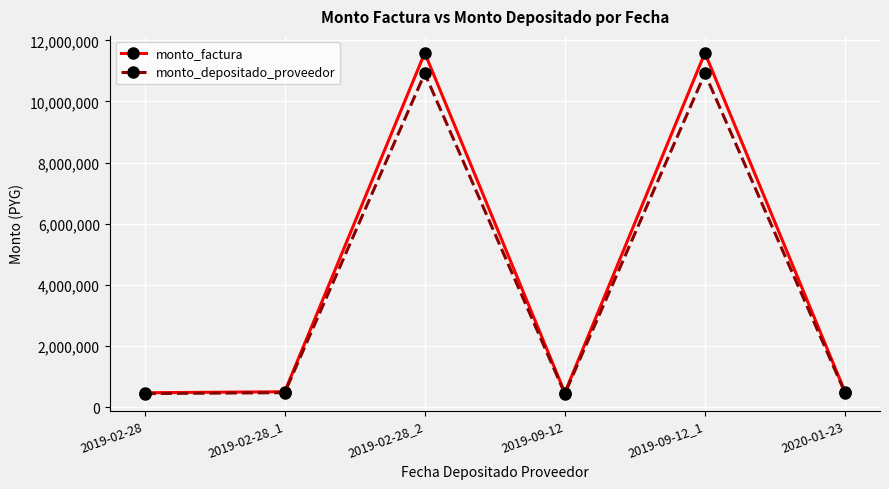

List the series in order of their overall mean, highest first.

monto_factura, monto_depositado_proveedor